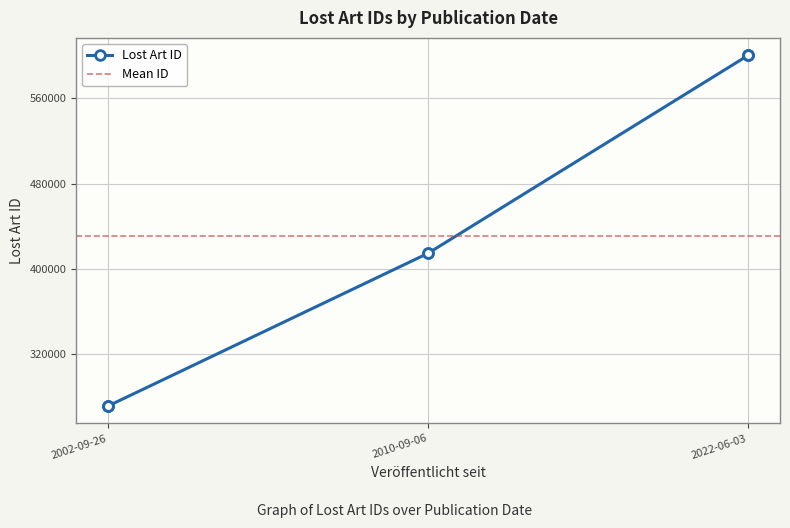

What is the label of the 1st point from the right?

2022-06-03